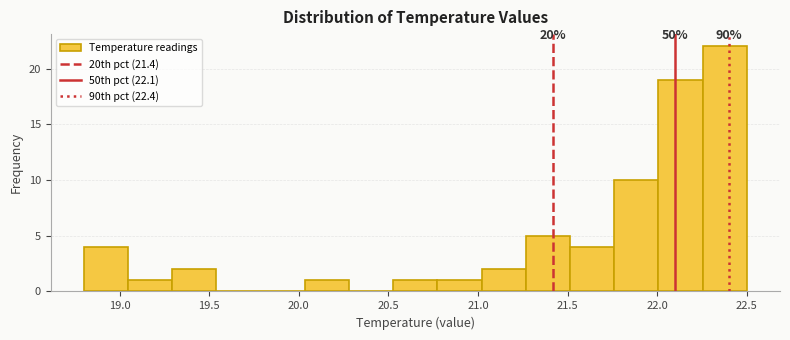

Over which range of the x-axis is the bar tallest?

22.25 to 22.50